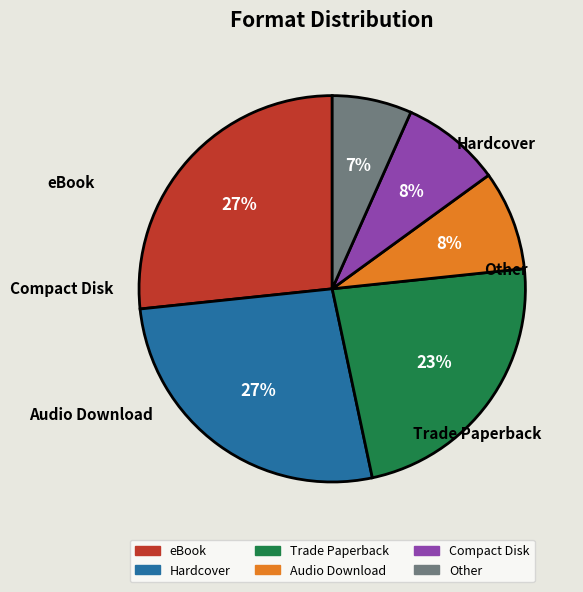

Do Audio Download and eBook together represent more than half of the pie?

No